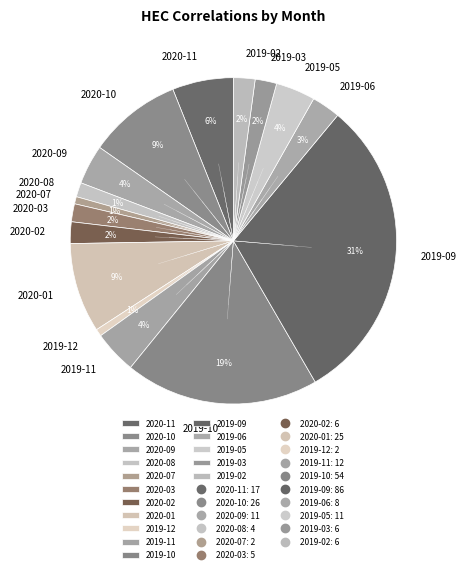

How many slices are in this pie chart?

16